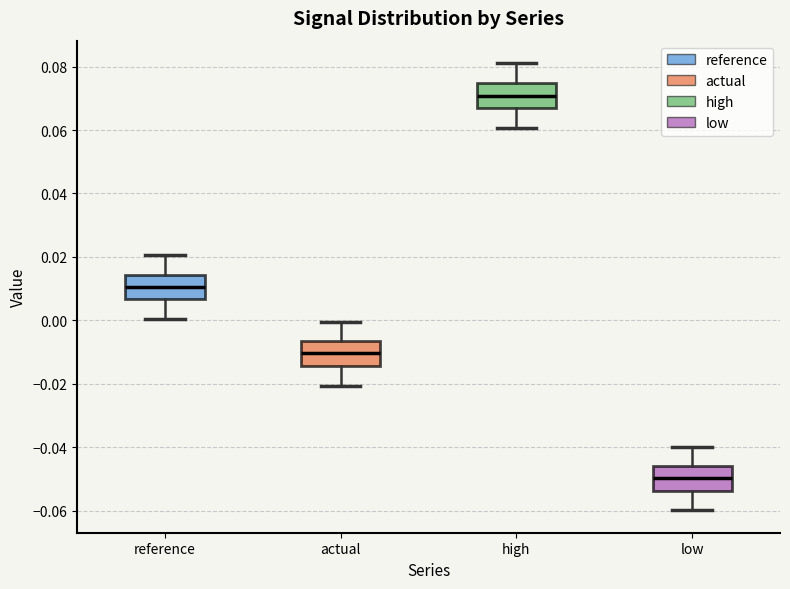

Reading left to right, transcribe this box plot: for each box, give where its median line is, the range the box spans, and where its two whiskers end, as read against the y-axis. The values are not printed on the chart, so give them approximately, as read against the axis.

reference: median 0.010, box 0.006 to 0.014, whiskers 0.000 to 0.020
actual: median -0.010, box -0.014 to -0.006, whiskers -0.020 to 0.000
high: median 0.070, box 0.066 to 0.074, whiskers 0.060 to 0.082
low: median -0.050, box -0.054 to -0.046, whiskers -0.060 to -0.040